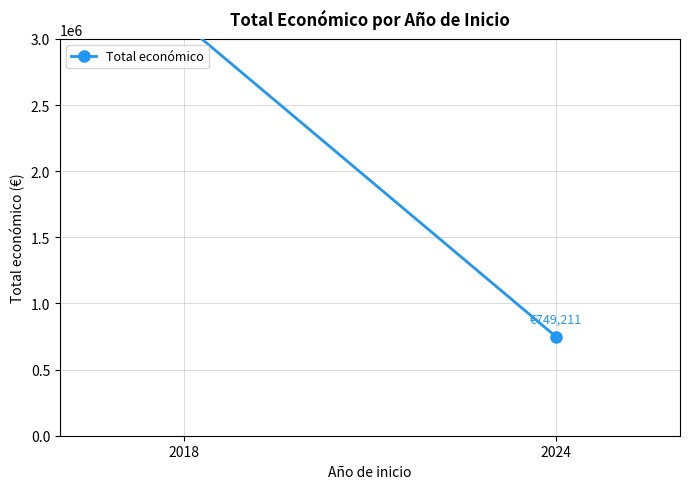

What is the difference between the values at 2018 and 2024?

2364391